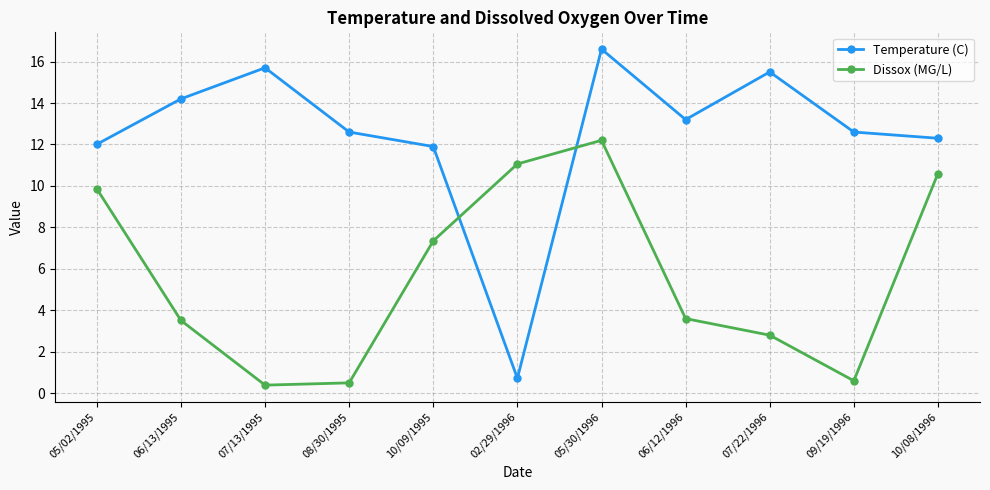

What is the label of the 10th point from the left?

09/19/1996